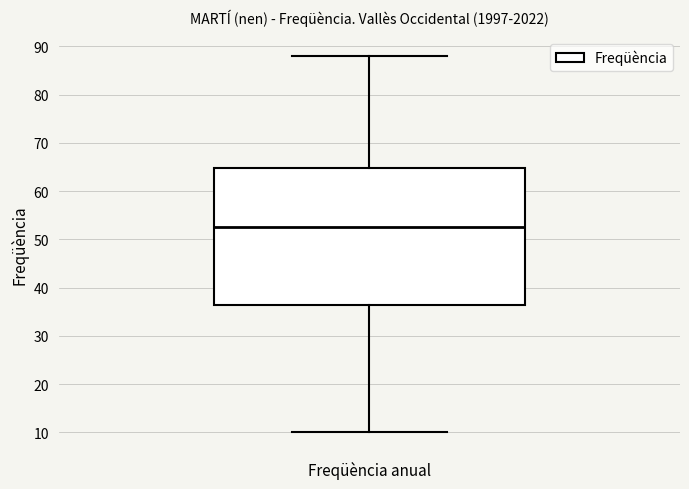

Transcribe this box plot: give where the median line is, the range the box spans, and where the two whiskers end, as read against the y-axis. The values are not printed on the chart, so give them approximately, as read against the axis.

median 53, box 37 to 65, whiskers 10 to 88